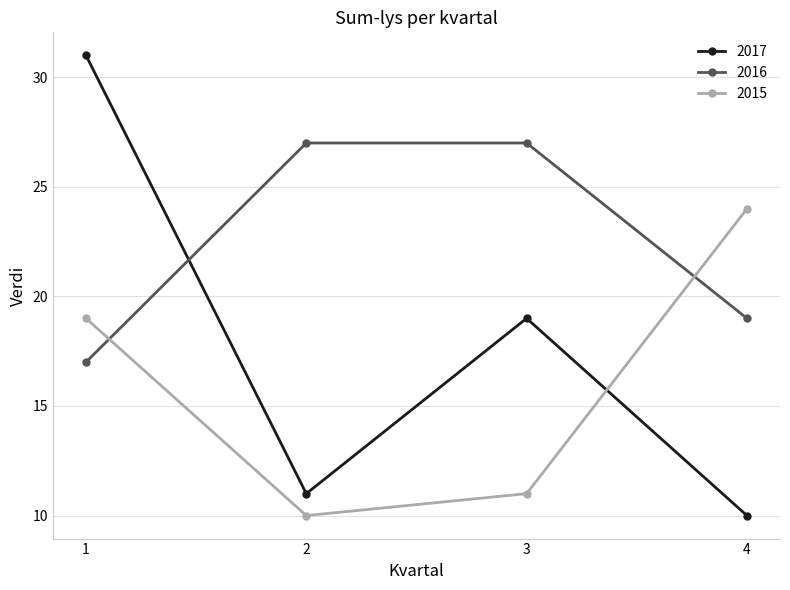

Count the number of categories in the chart.

4